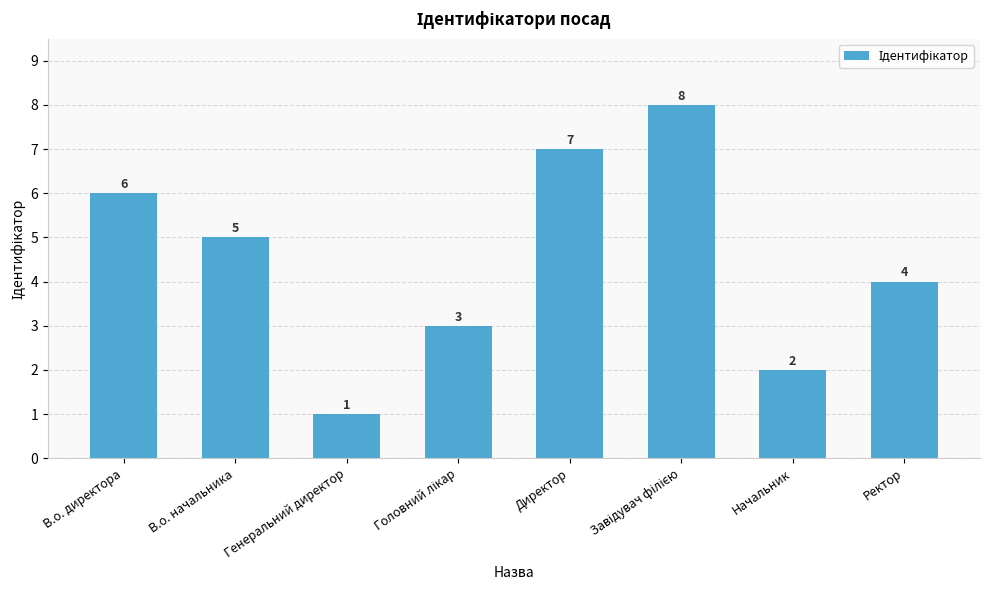

What is the sum of all values?

36